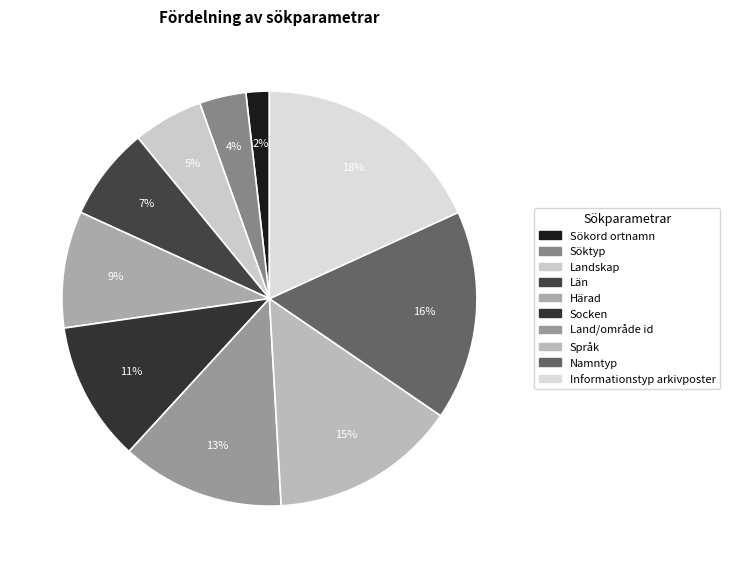

Does Län represent more than half of the total?

No